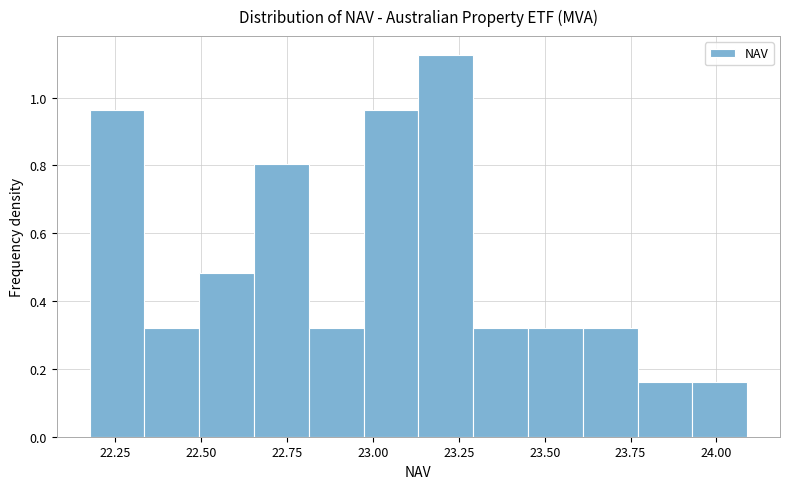

Read against the x-axis, roughly where is the centre of the tallest bar?

23.20